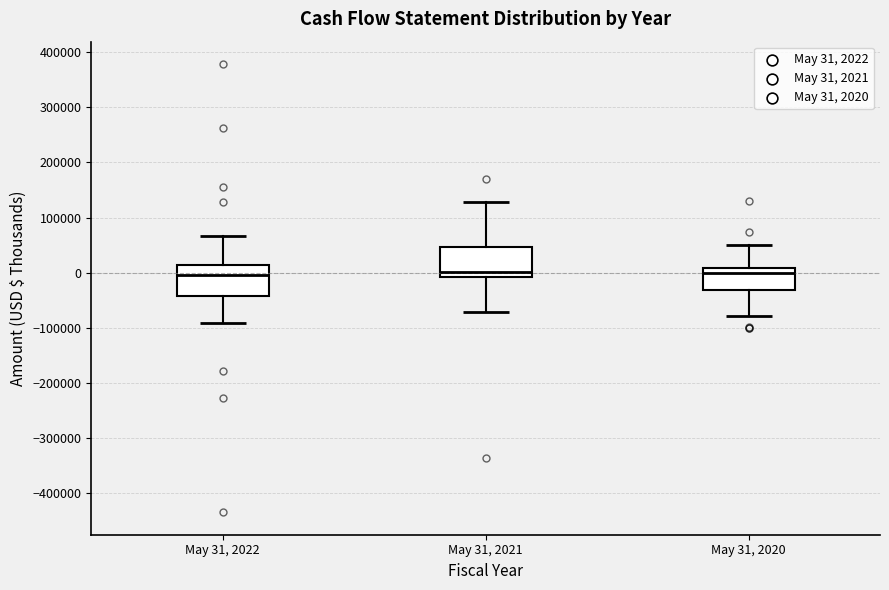

Reading left to right, read every box against the y-axis: the position of its median line, the range the box covers, and the ends of its whiskers. The values are not printed on the chart, so give them approximately, as read against the axis.

May 31, 2022: median 0, box -40000 to 10000, whiskers -90000 to 70000
May 31, 2021: median 0, box -10000 to 50000, whiskers -70000 to 130000
May 31, 2020: median 0, box -30000 to 10000, whiskers -80000 to 50000